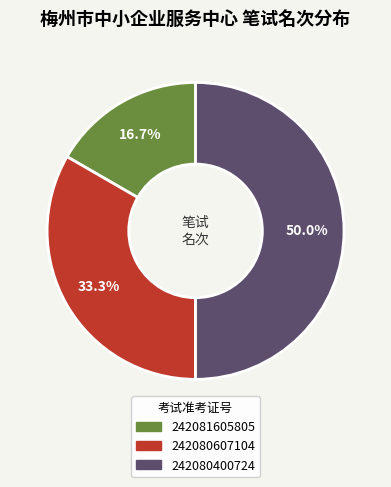

Which category has the smallest portion of the pie?

242081605805